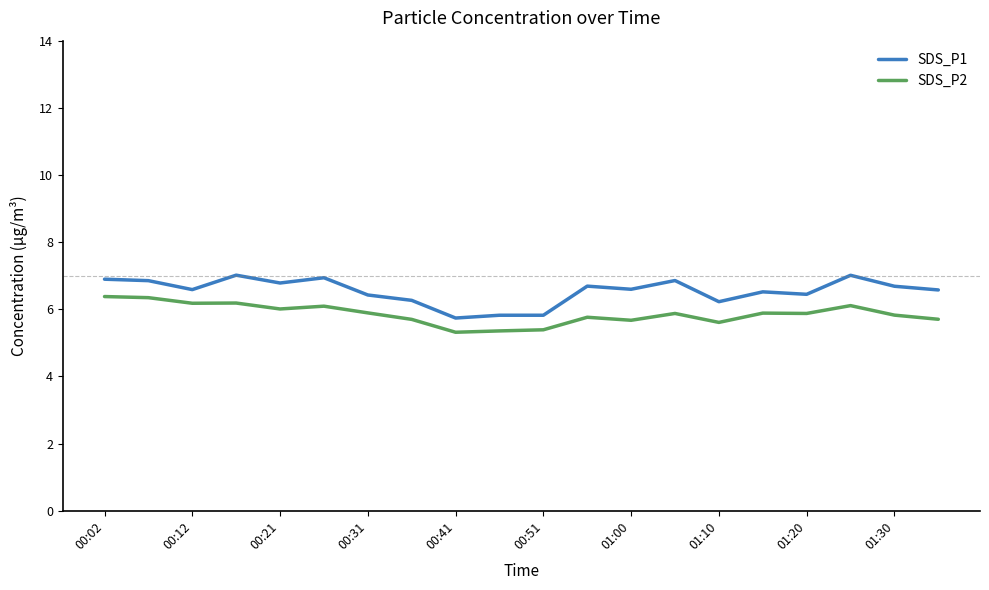

What is the greatest value displayed?

7.0